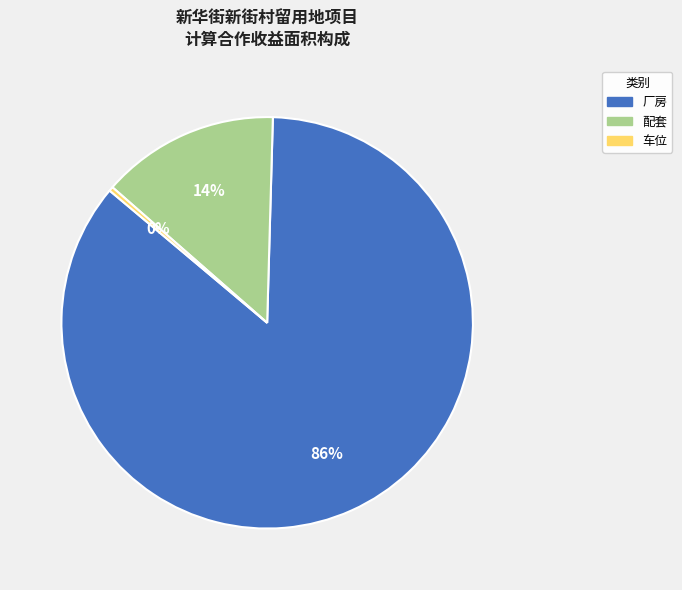

To the nearest percent, what is the average slice percentage?

33%